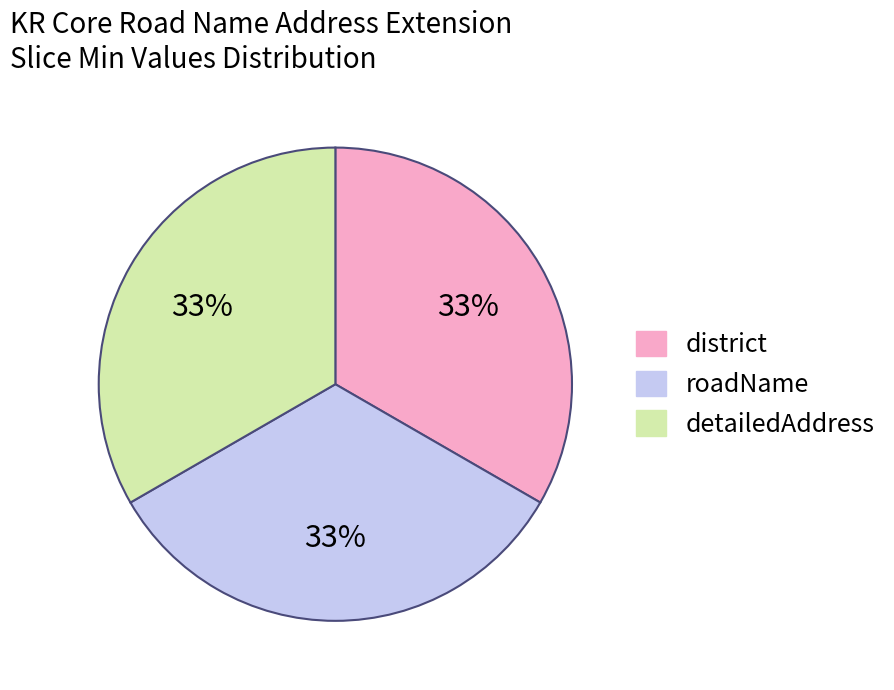

To the nearest percent, what is the average slice percentage?

33%